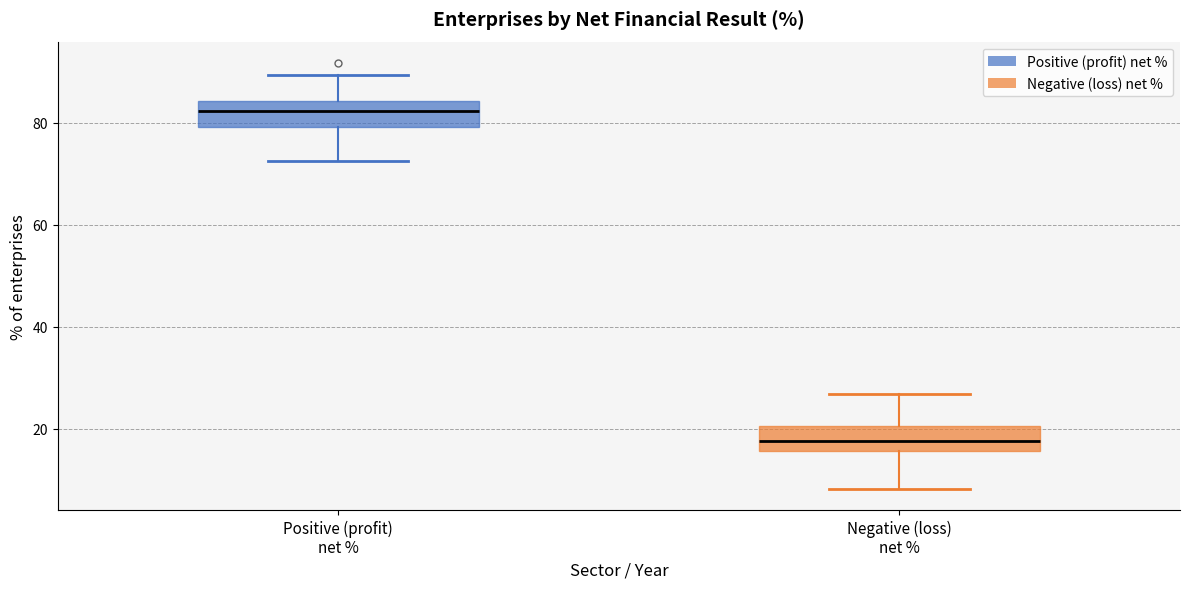

Reading left to right, transcribe this box plot: for each box, give where its median line is, the range the box spans, and where its two whiskers end, as read against the y-axis. The values are not printed on the chart, so give them approximately, as read against the axis.

Positive (profit) net %: median 82, box 80 to 84, whiskers 72 to 90
Negative (loss) net %: median 18, box 16 to 20, whiskers 8 to 26